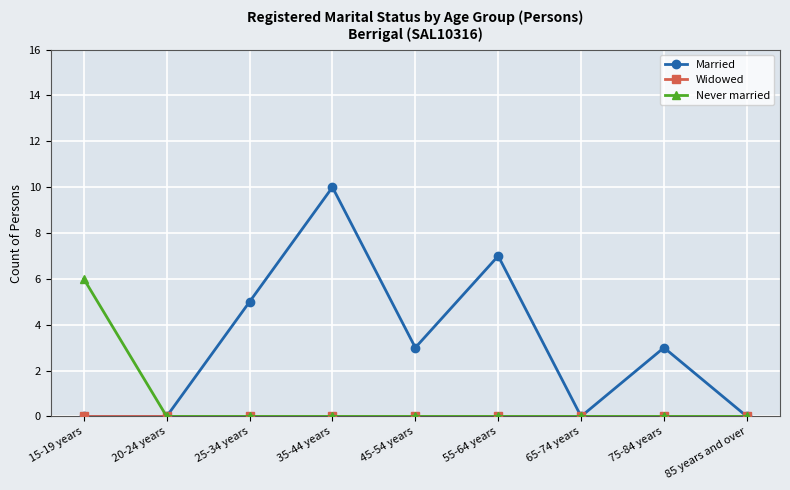

Which series changed the most between 20-24 years and 55-64 years?

Married